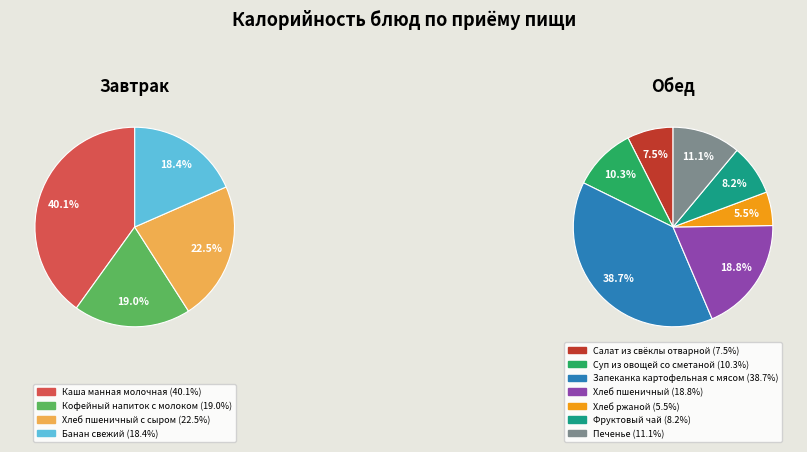

What is the smallest slice in the pie chart?

Хлеб ржаной